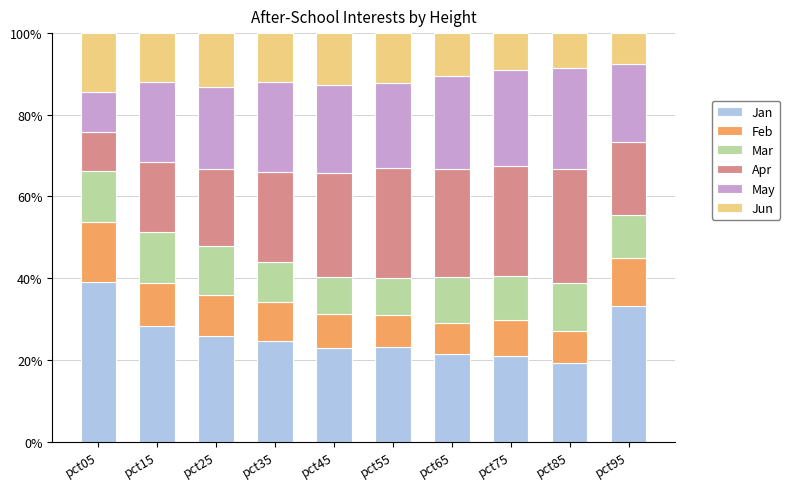

What is the total value across all series at pct95?

100.0